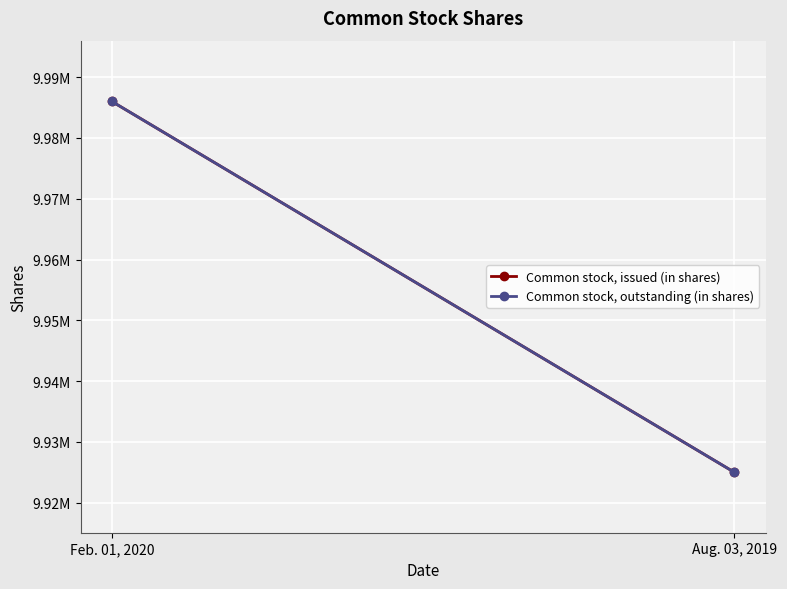

The Common stock, issued (in shares) series shows 9986000 at Feb. 01, 2020. True or false?

True